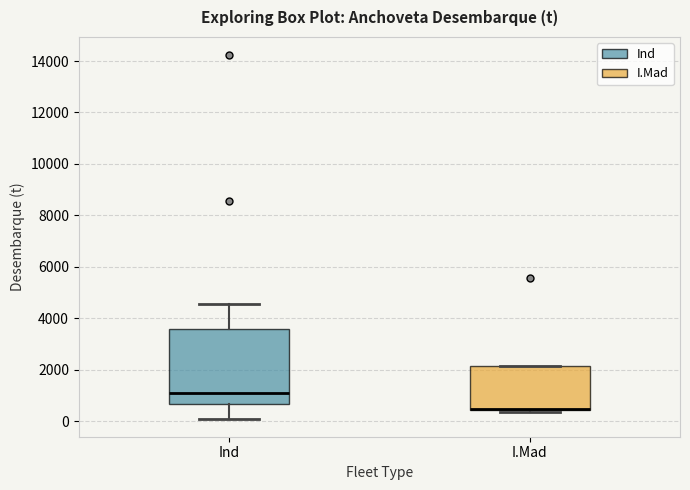

Reading left to right, read every box against the y-axis: the position of its median line, the range the box covers, and the ends of its whiskers. The values are not printed on the chart, so give them approximately, as read against the axis.

Ind: median 1000, box 600 to 3600, whiskers 200 to 4600
I.Mad: median 400 (drawn on the box's lower edge), box 400 to 2200, whiskers 400 to 2200